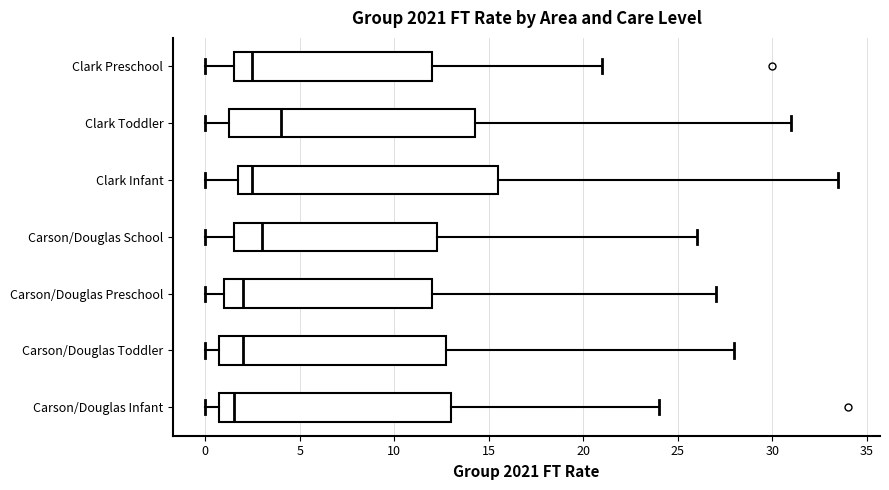

Where is the left edge of the box for Carson/Douglas Infant on the x-axis? The values are not printed on the chart, so give them approximately, as read against the axis.

1.0